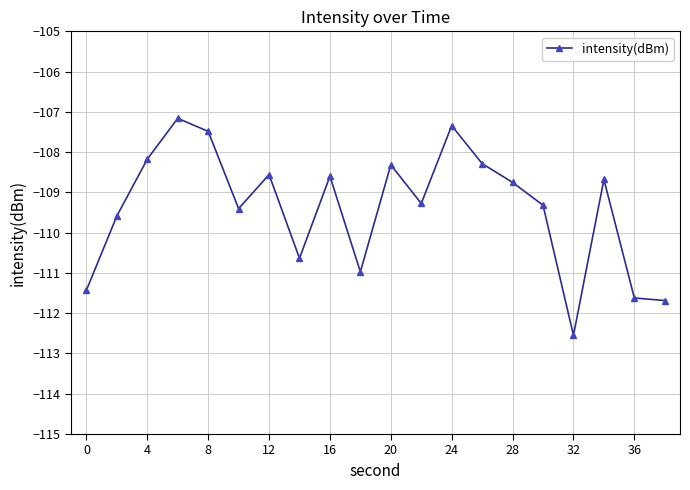

Reading left to right, what are all the values shown in this chart?

-111.4	-109.6	-108.2	-107.2	-107.5	-109.4	-108.6	-110.6	-108.6	-111.0	-108.3	-109.3	-107.3	-108.3	-108.8	-109.3	-112.5	-108.7	-111.6	-111.7